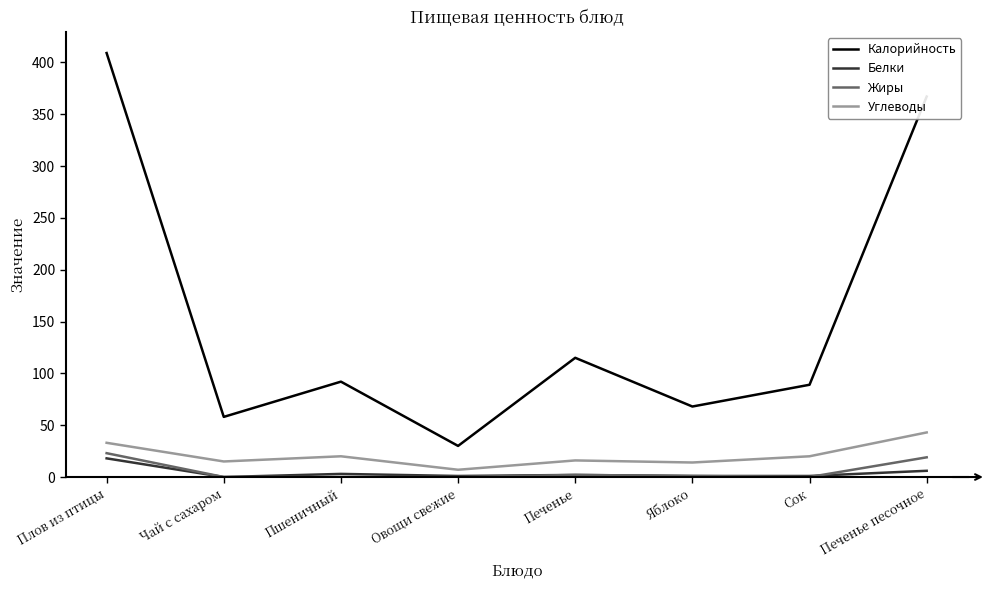

Is the value of Калорийность at Яблоко greater than the value of Жиры at Плов из птицы?

Yes